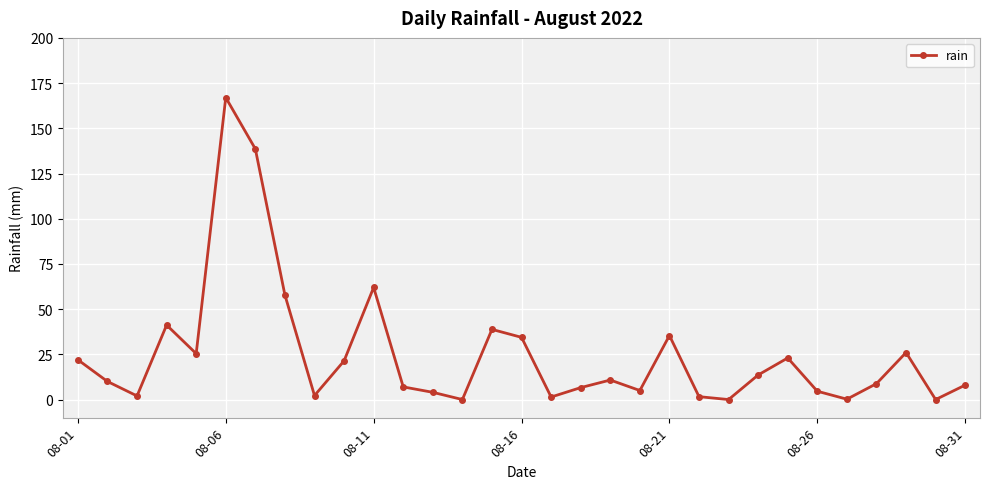

What is the greatest value displayed?

167.0